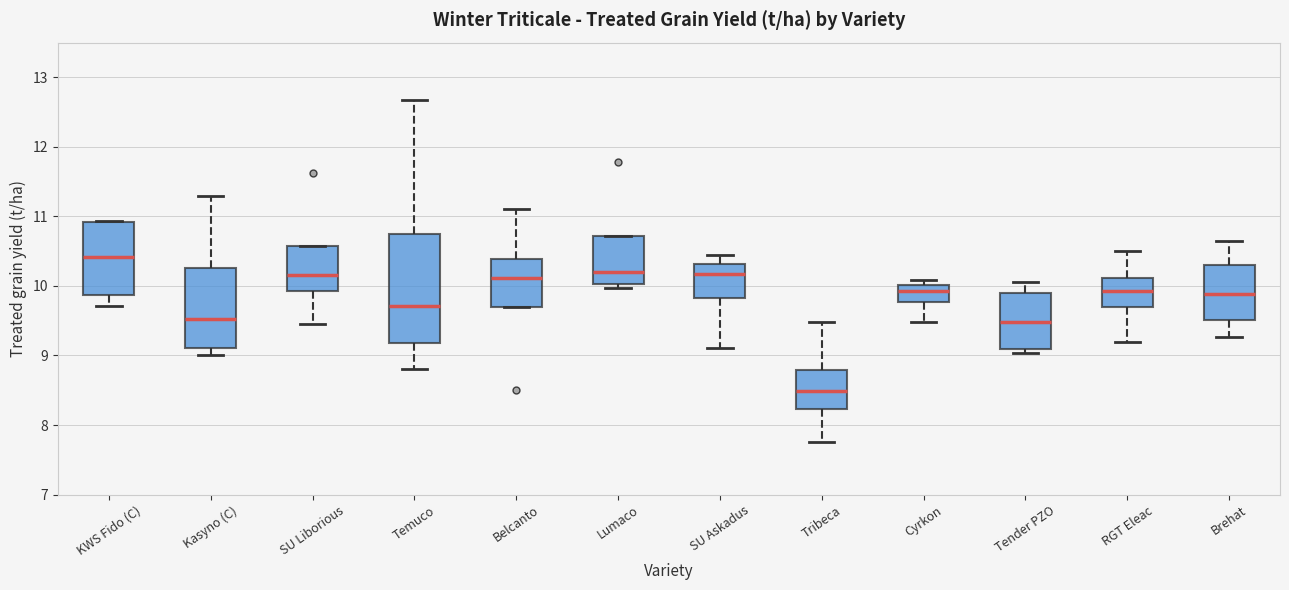

Where does the median line of the box for Kasyno (C) sit on the y-axis? The values are not printed on the chart, so give them approximately, as read against the axis.

9.5